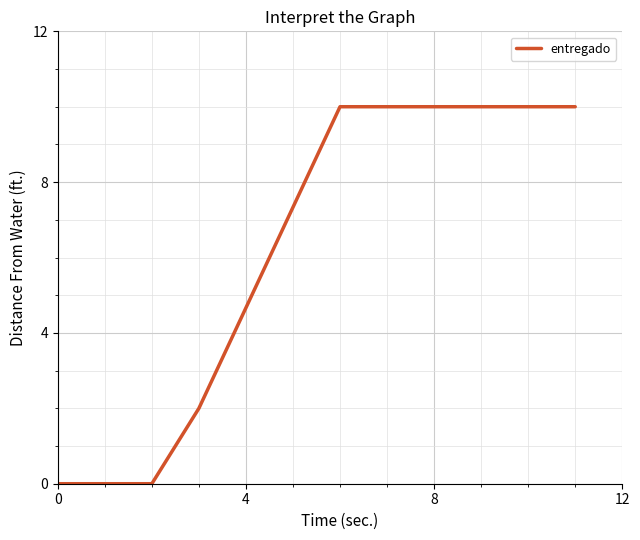

How many lines are shown in the chart?

1